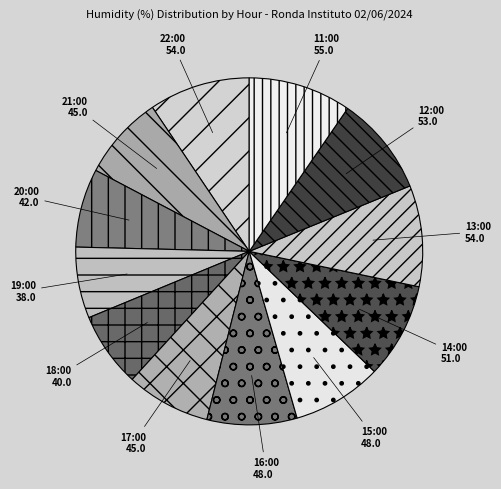

Does 15:00 account for over 50% of the chart?

No